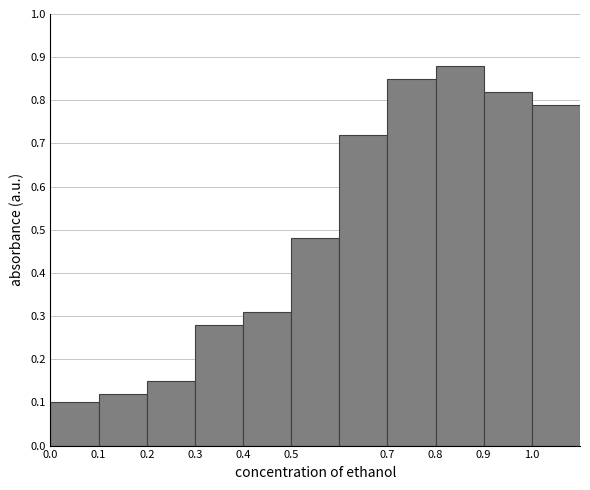

Reading left to right, list every bar in this chart as the range it spans on the x-axis followed by its height. The values are not printed on the chart, so give them approximately, as read against the axis.

0.0 to 0.1: 0.10
0.1 to 0.2: 0.12
0.2 to 0.3: 0.15
0.3 to 0.4: 0.28
0.4 to 0.5: 0.31
0.5 to 0.6: 0.48
0.6 to 0.7: 0.72
0.7 to 0.8: 0.85
0.8 to 0.9: 0.88
0.9 to 1.0: 0.82
1.0 to 1.1: 0.79